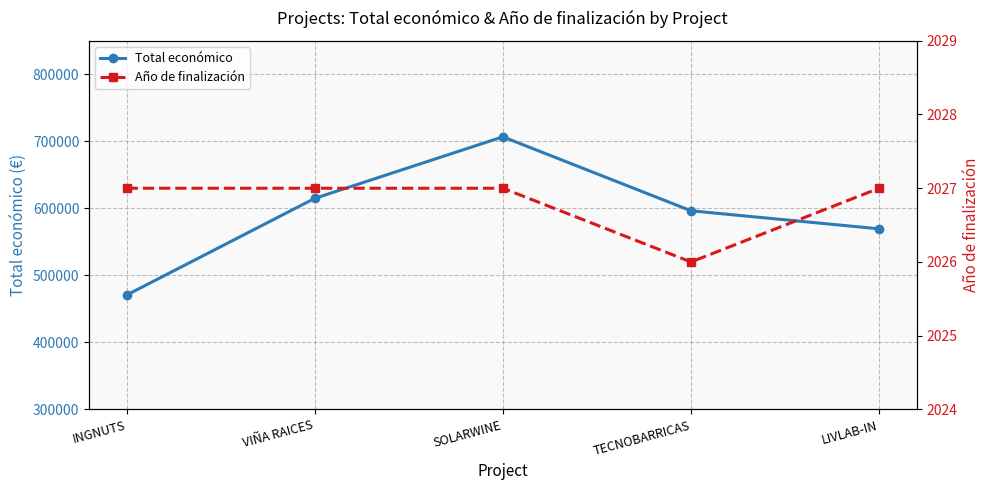

What is the value of the Año de finalización point at the 2nd from the left?

2027